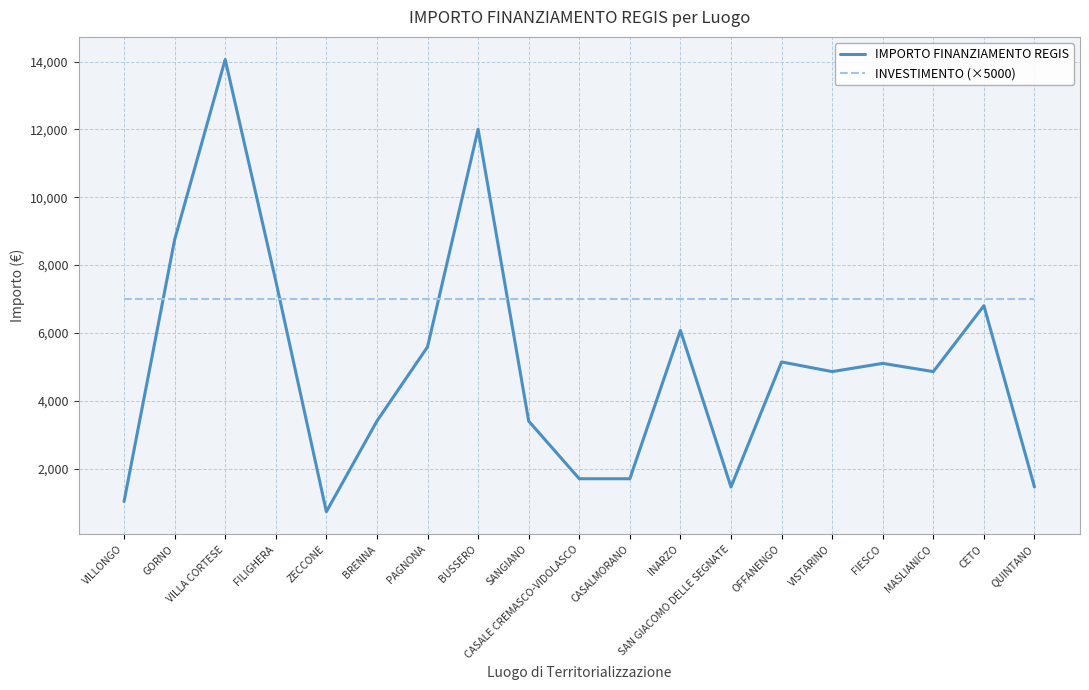

What position from the left is OFFANENGO?

14